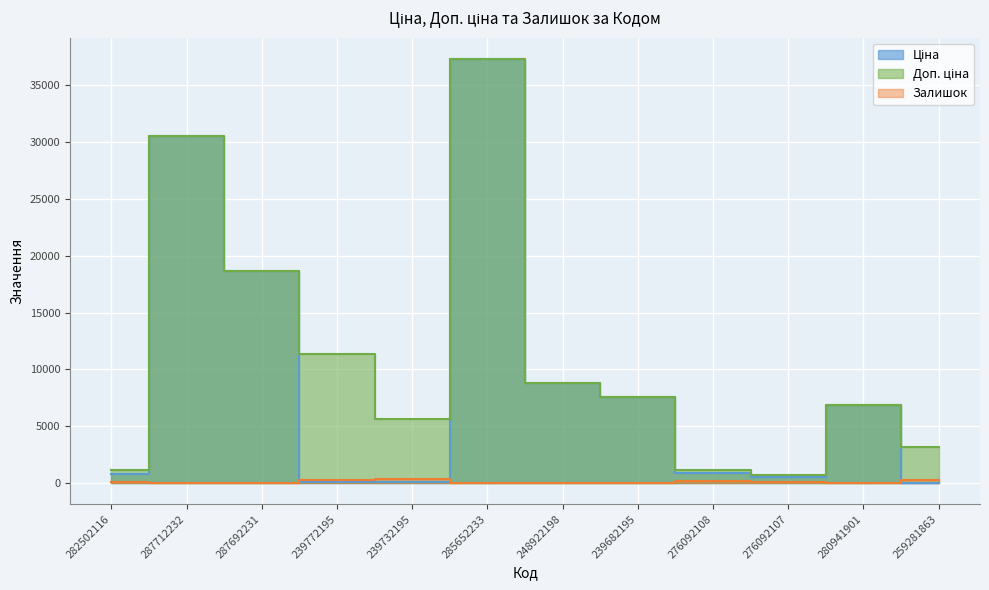

True or false: Доп. ціна and Ціна cross at least once.

False